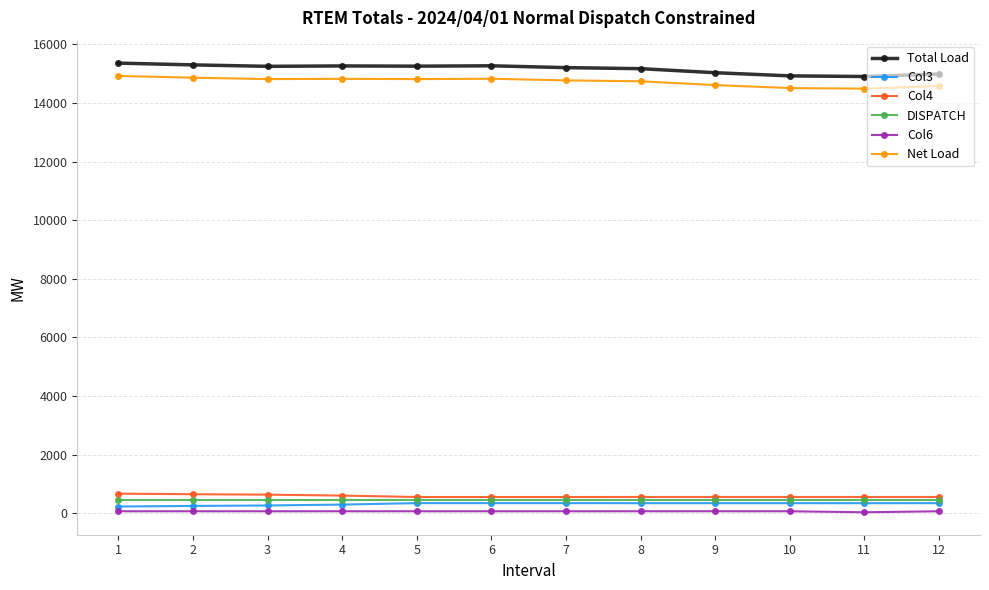

What are all the series names shown in the legend?

Total Load, Col3, Col4, DISPATCH, Col6, Net Load